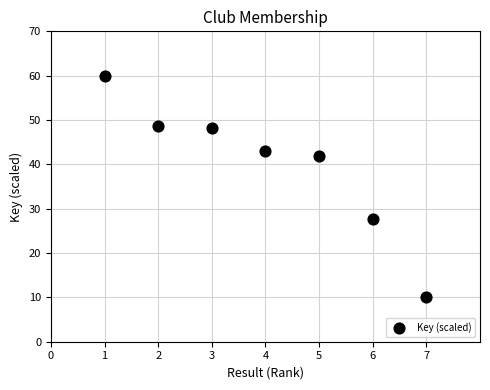

What is the average X value?

4.0